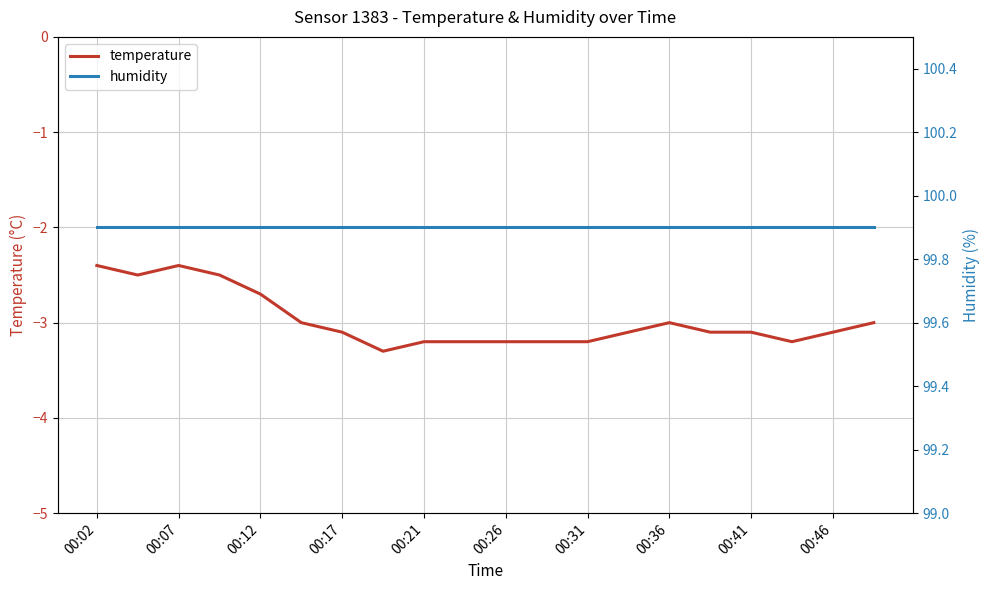

What is the value of the temperature point at the 20th from the left?

-3.0